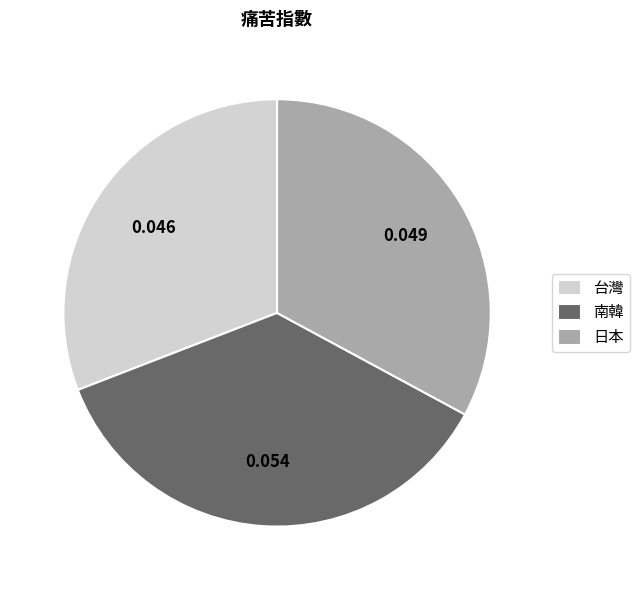

Which has a higher value, 南韓 or 台灣?

南韓